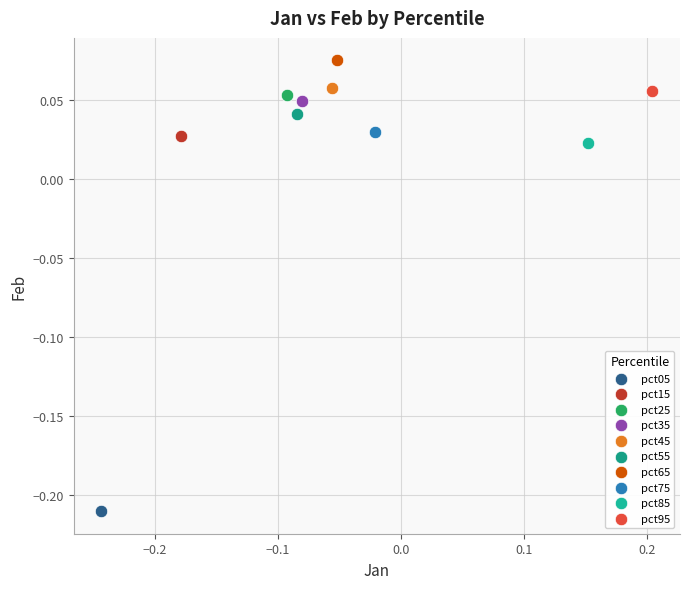

Which series reaches the minimum Y coordinate?

pct05